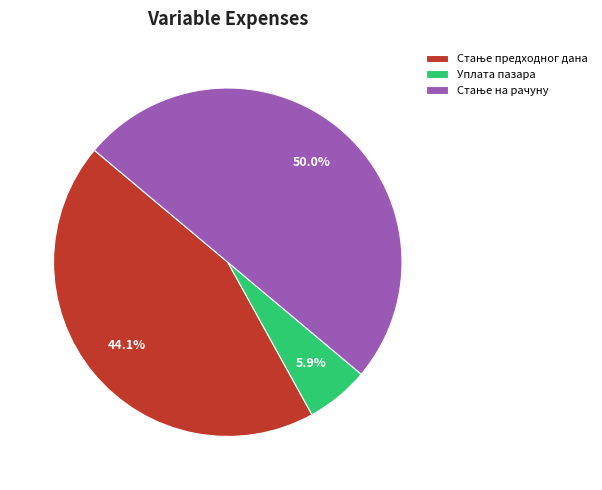

Which slice is the smallest?

Уплата пазара